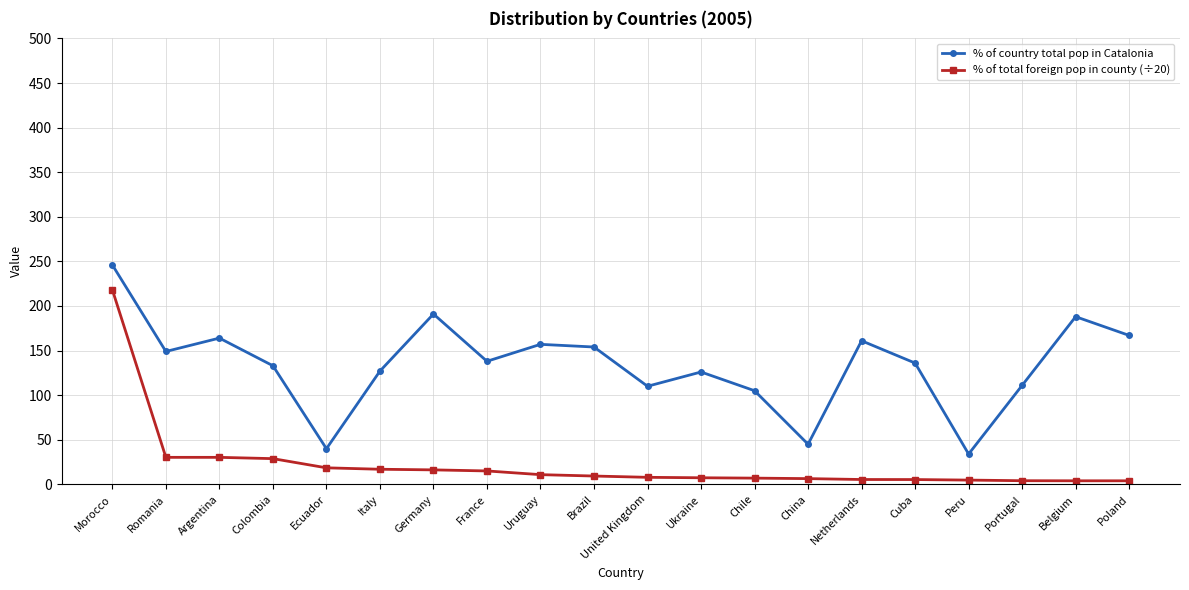

Rank the series at Brazil from lowest to highest value.

% of total foreign pop in county (÷20), % of country total pop in Catalonia